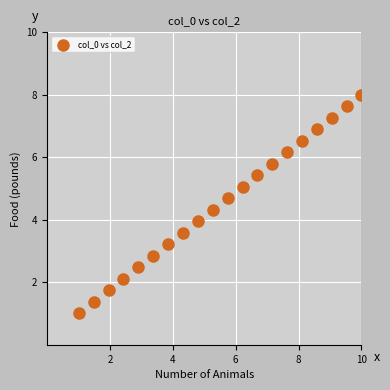

What is the range of Y values (max minus min)?

7.0